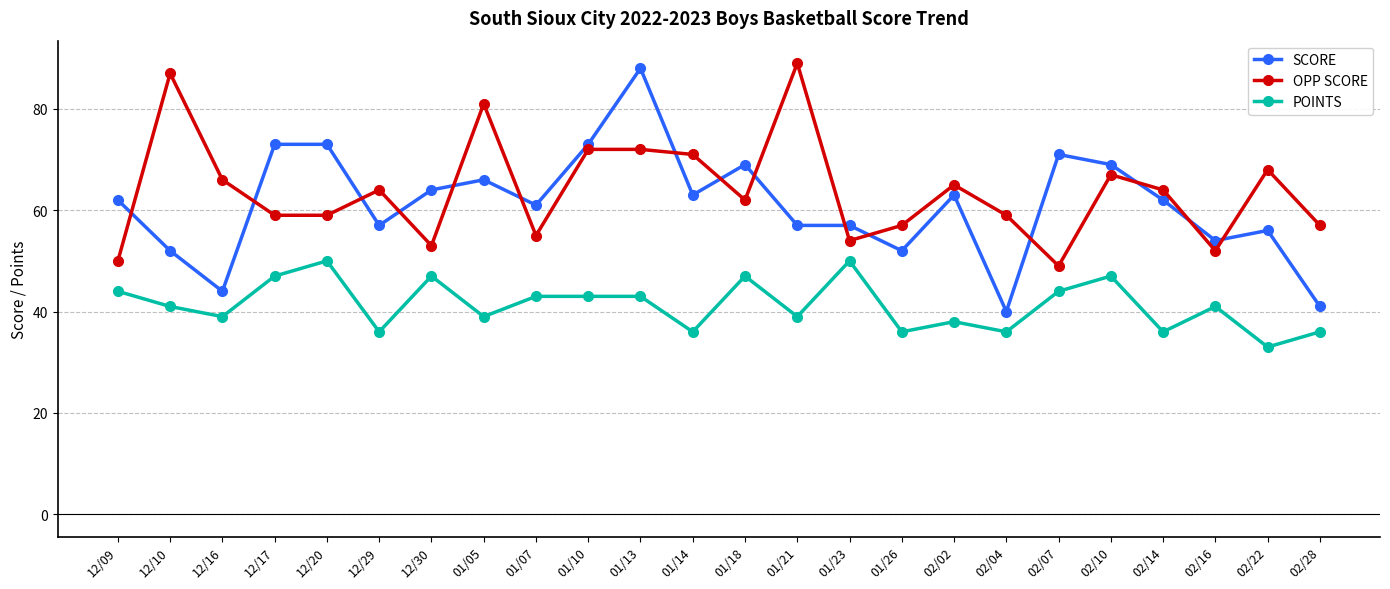

Rank the series by their maximum value, from lowest to highest.

POINTS, SCORE, OPP SCORE